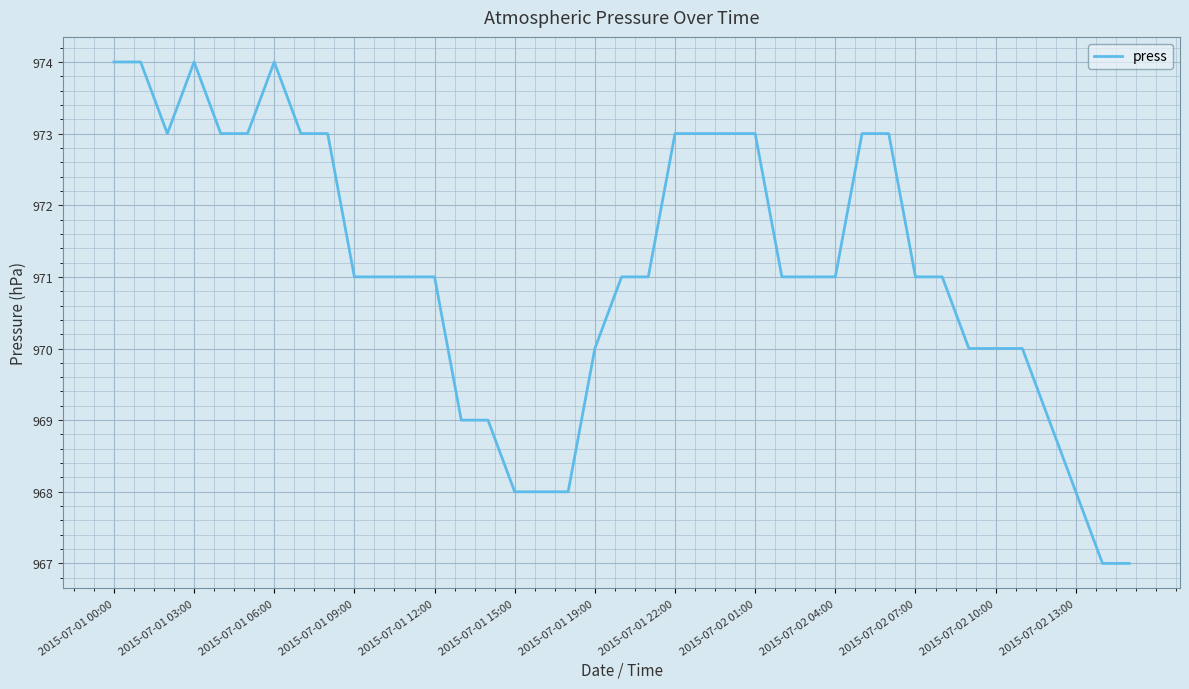

How many values are between 970 and 973?

26